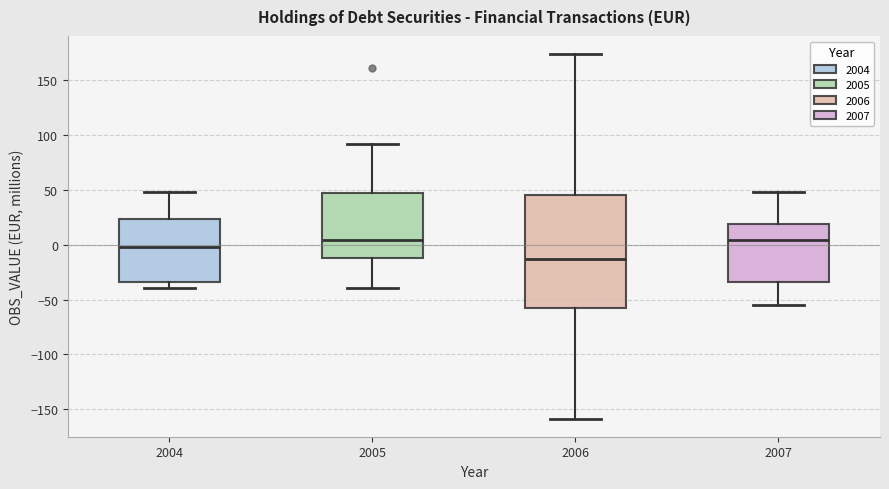

Reading left to right, read every box against the y-axis: the position of its median line, the range the box covers, and the ends of its whiskers. The values are not printed on the chart, so give them approximately, as read against the axis.

2004: median 0, box -35 to 25, whiskers -40 to 50
2005: median 5, box -10 to 50, whiskers -40 to 90
2006: median -15, box -55 to 45, whiskers -160 to 175
2007: median 5, box -35 to 20, whiskers -55 to 50